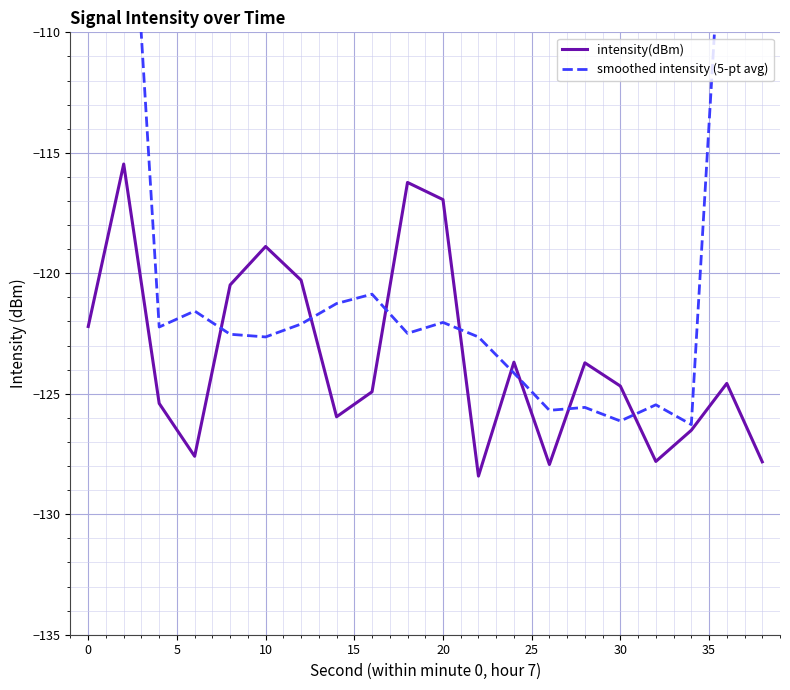

What is the maximum value for intensity(dBm)?

-115.5